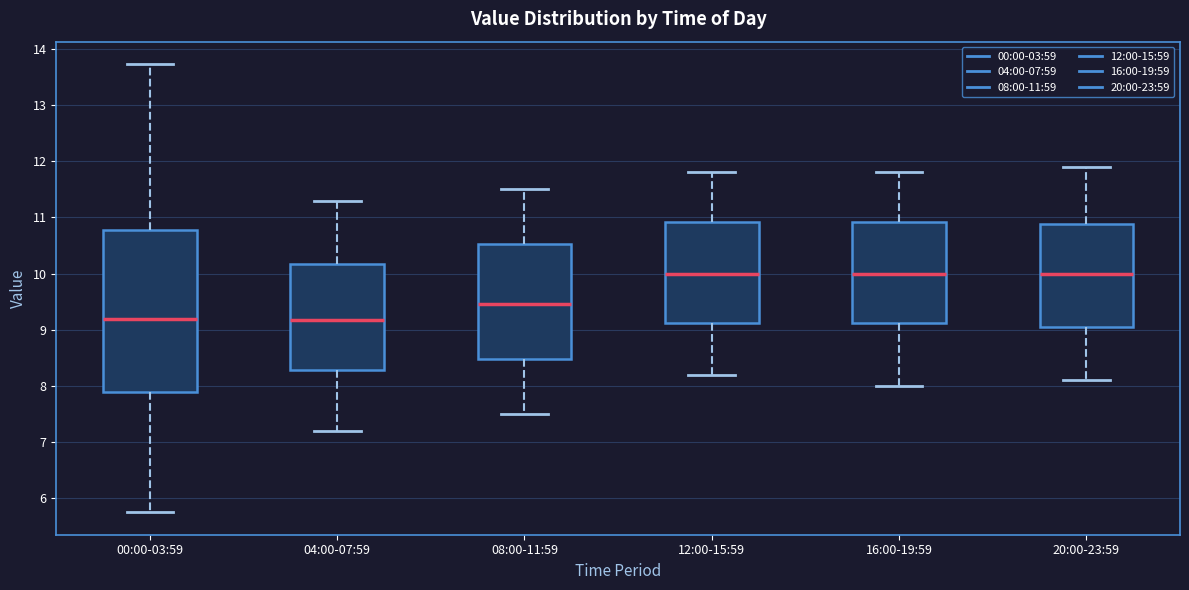

Reading left to right, transcribe this box plot: for each box, give where its median line is, the range the box spans, and where its two whiskers end, as read against the y-axis. The values are not printed on the chart, so give them approximately, as read against the axis.

00:00-03:59: median 9.2, box 7.9 to 10.8, whiskers 5.8 to 13.7
04:00-07:59: median 9.2, box 8.3 to 10.2, whiskers 7.2 to 11.3
08:00-11:59: median 9.5, box 8.5 to 10.5, whiskers 7.5 to 11.5
12:00-15:59: median 10.0, box 9.1 to 10.9, whiskers 8.2 to 11.8
16:00-19:59: median 10.0, box 9.1 to 10.9, whiskers 8.0 to 11.8
20:00-23:59: median 10.0, box 9.1 to 10.9, whiskers 8.1 to 11.9